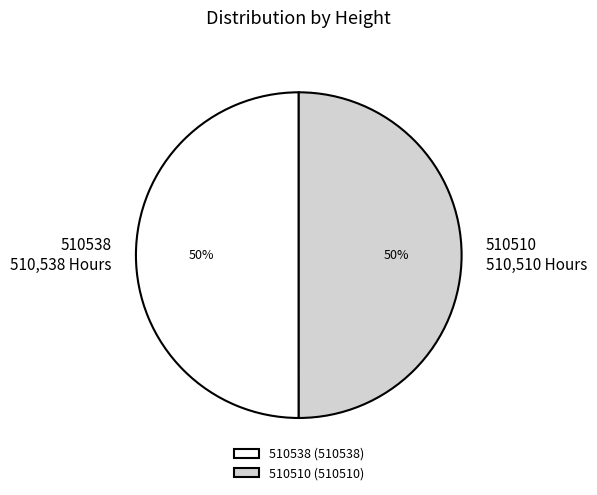

Combined, do 510538 and 510510 account for over 50%?

Yes